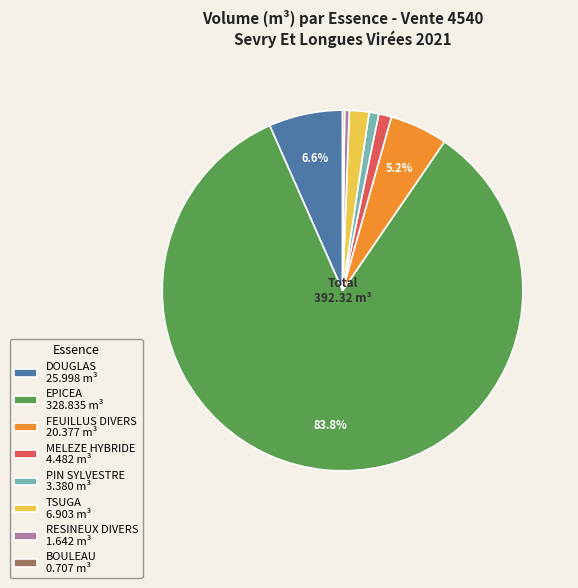

To the nearest percent, what portion does EPICEA represent?

84%